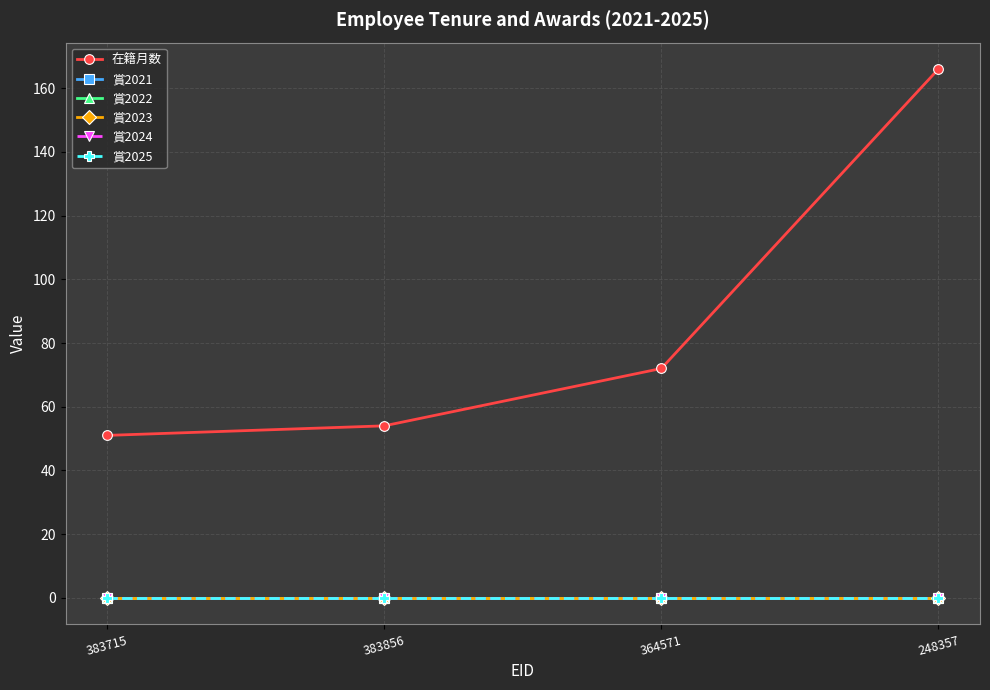

Reading left to right, extract all data points from this chart.

在籍月数: 51	54	72	166
賞2021: 0	0	0	0
賞2022: 0	0	0	0
賞2023: 0	0	0	0
賞2024: 0	0	0	0
賞2025: 0	0	0	0